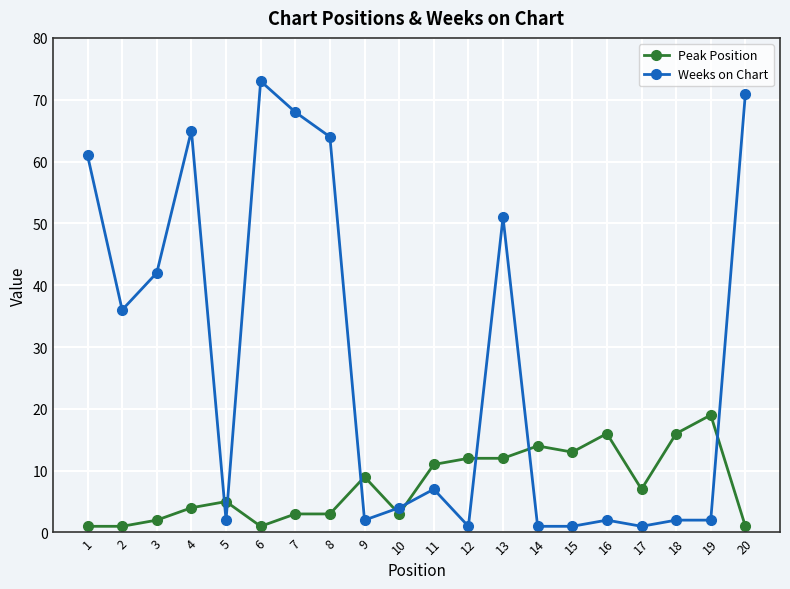

True or false: Peak Position has more than 1 points higher than both neighbors.

True